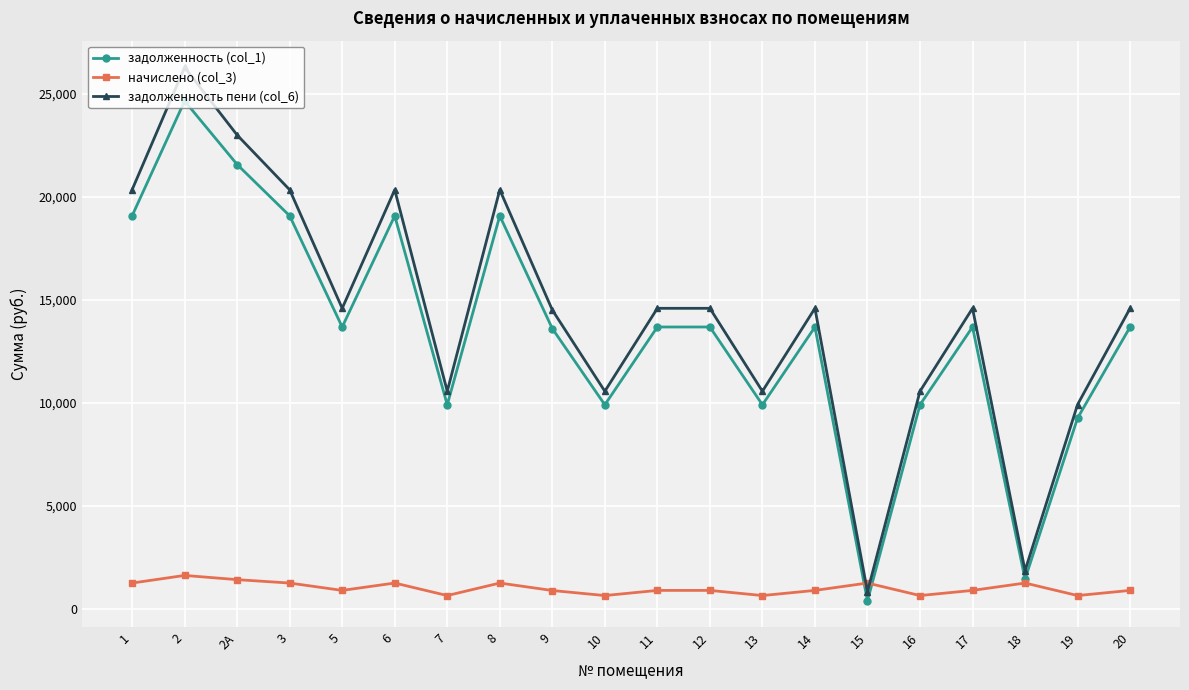

Count the number of data series in this chart.

3